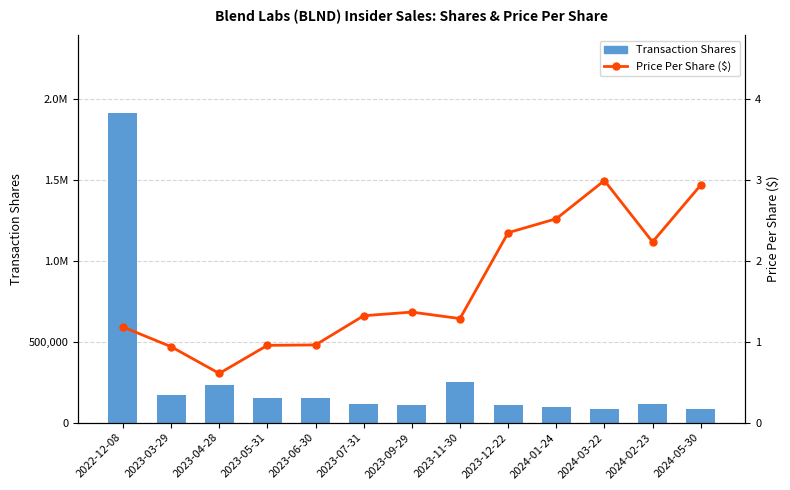

What is the average value of the Transaction Shares series?

275272.8